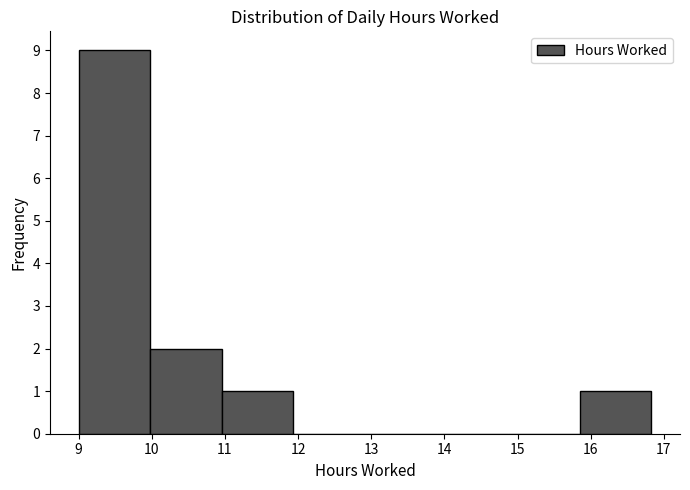

Over which range of the x-axis is the bar tallest?

9.0 to 10.0